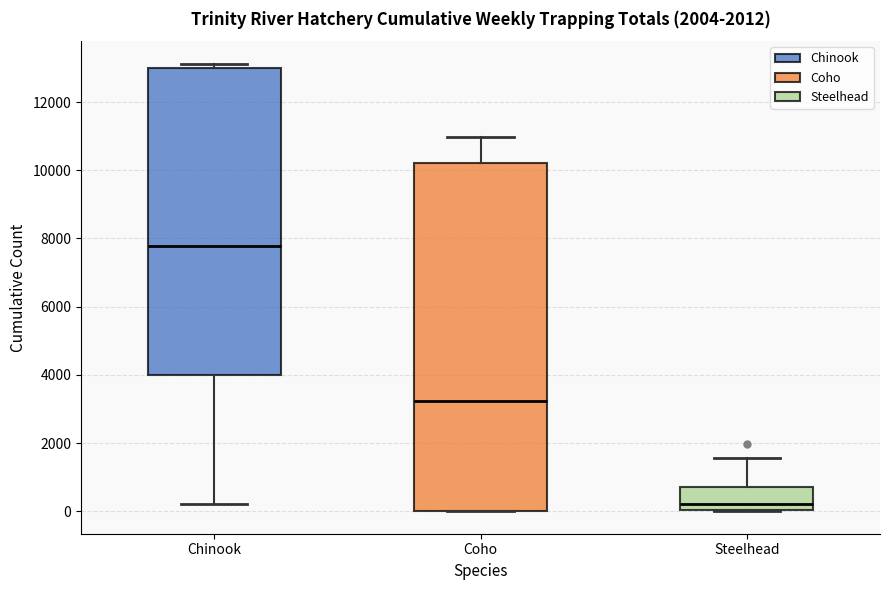

Where is the lower edge of the box for Coho on the y-axis? The values are not printed on the chart, so give them approximately, as read against the axis.

0